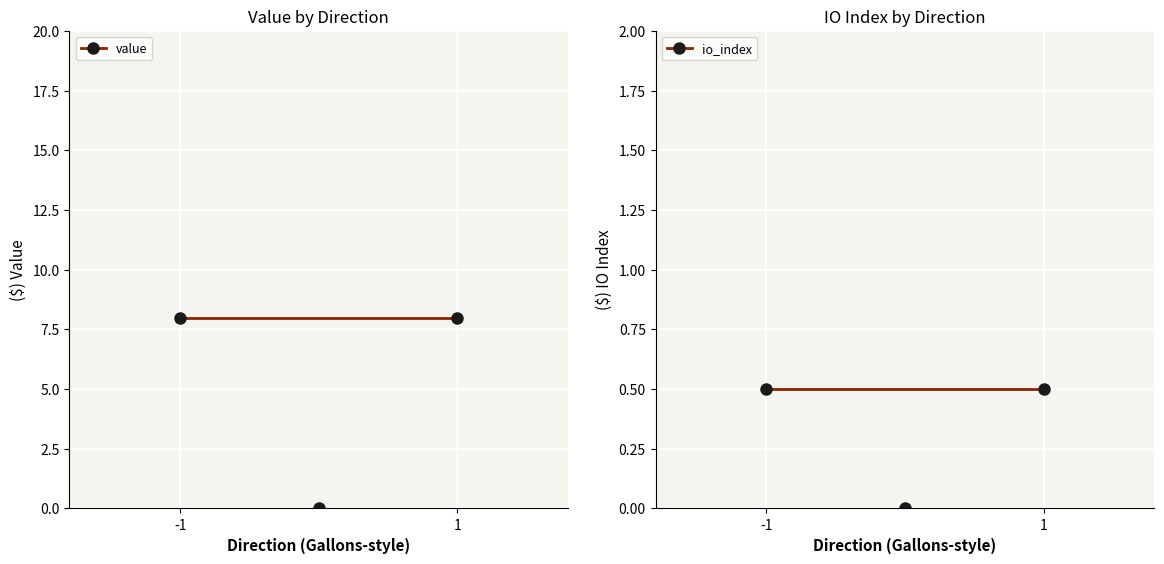

What is the total value across all series at -1?

8.5